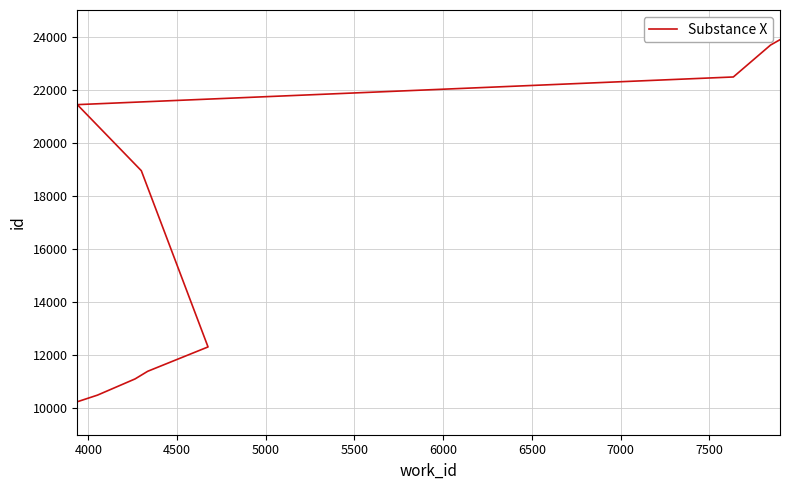

What is the value of the 6th point from the left?

18946